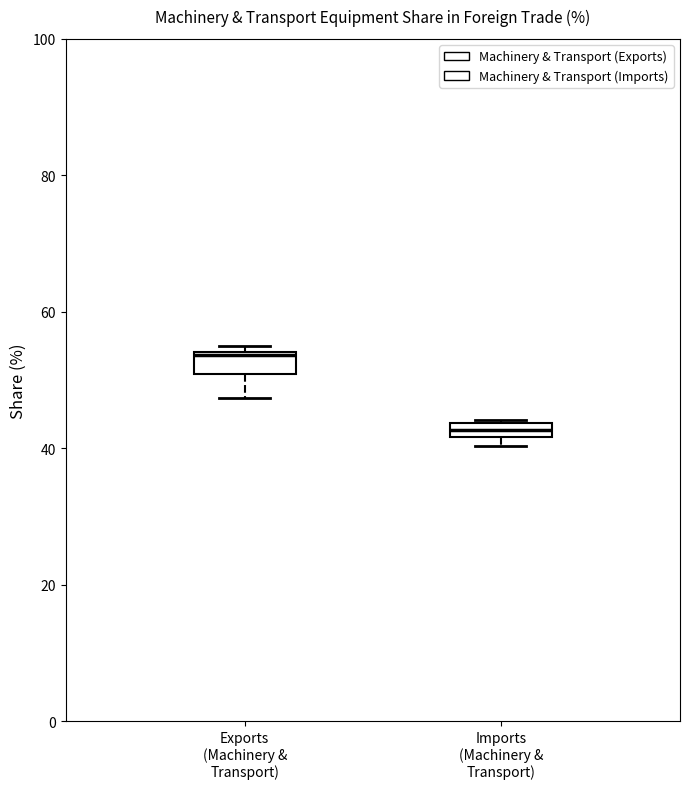

Which box has the highest median line?

Exports (Machinery & Transport)